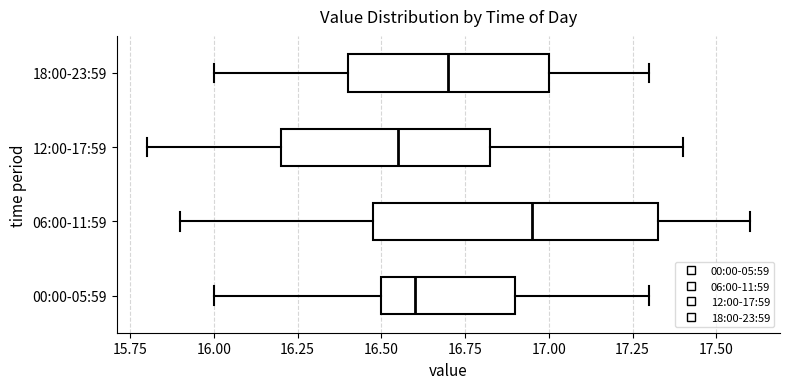

Where does the left whisker of the box for 12:00-17:59 end on the x-axis? The values are not printed on the chart, so give them approximately, as read against the axis.

15.80